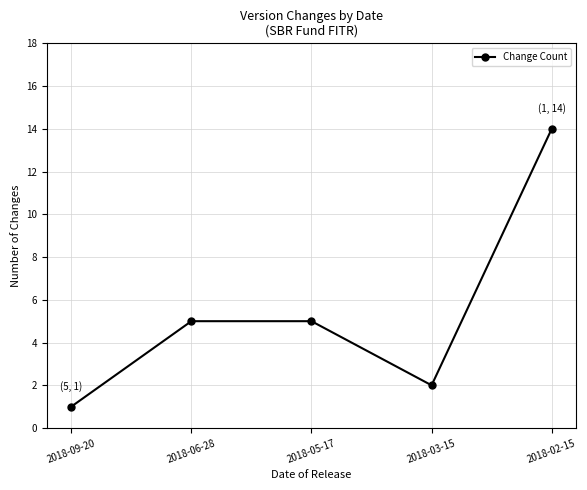

What is the smallest value displayed?

1